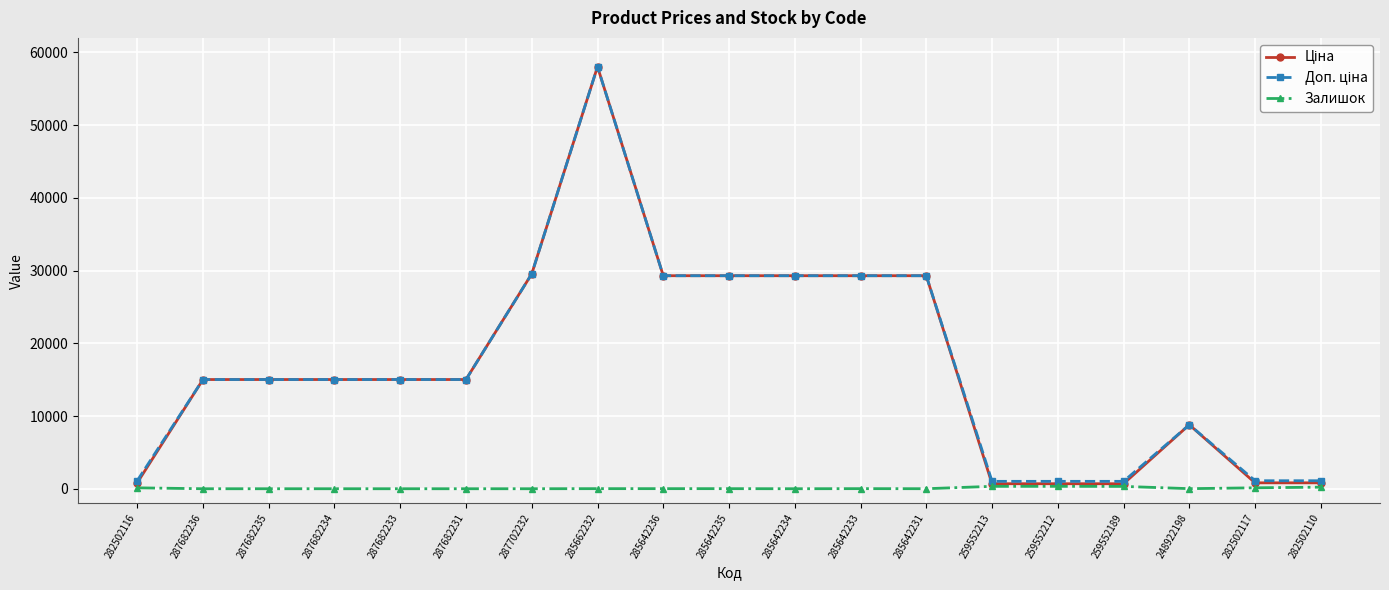

Which category has the highest value across all series?

285662232